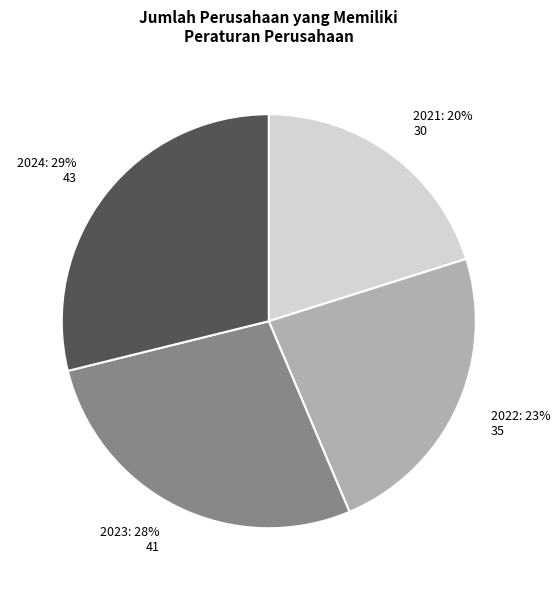

Count the number of slices in the pie.

4